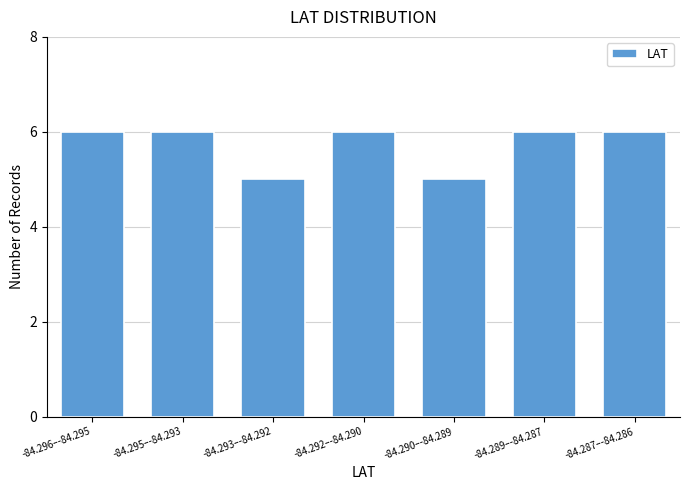

Reading left to right, extract all data points from this chart.

-84.296–-84.295=6	-84.295–-84.293=6	-84.293–-84.292=5	-84.292–-84.290=6	-84.290–-84.289=5	-84.289–-84.287=6	-84.287–-84.286=6